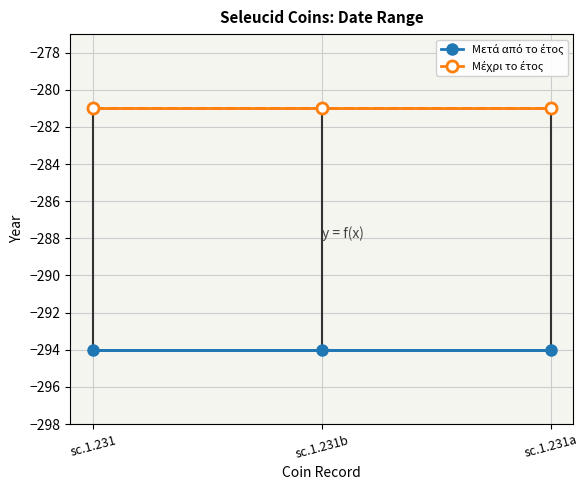

What is the difference between the highest and lowest values at sc.1.231b?

13